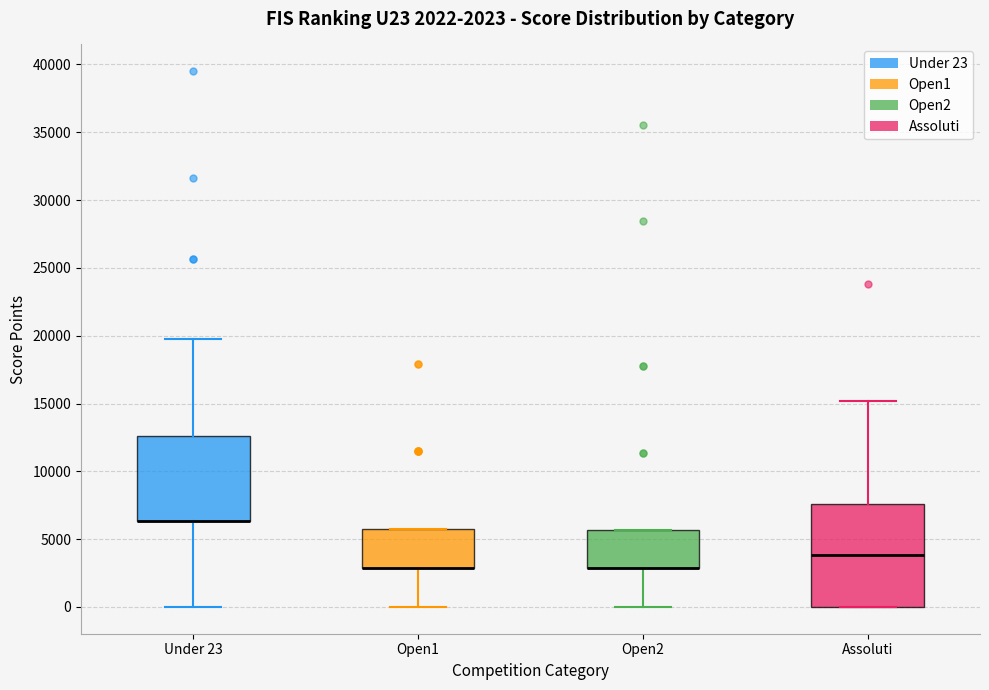

Which box is the tallest, from its lower edge to its upper edge?

Assoluti